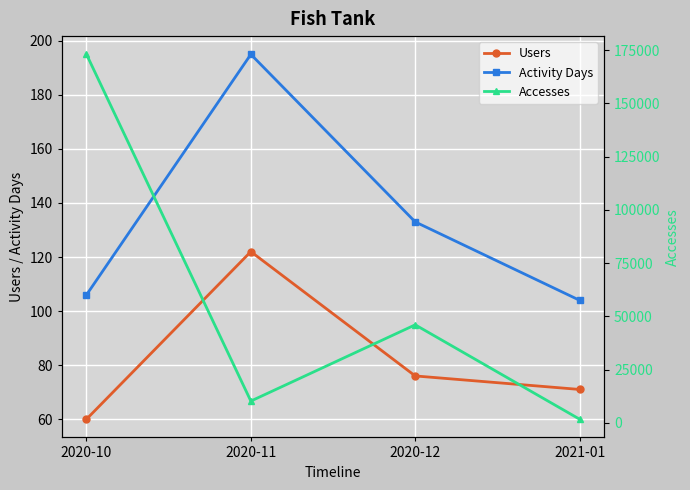

What is the minimum value shown in the chart?

60